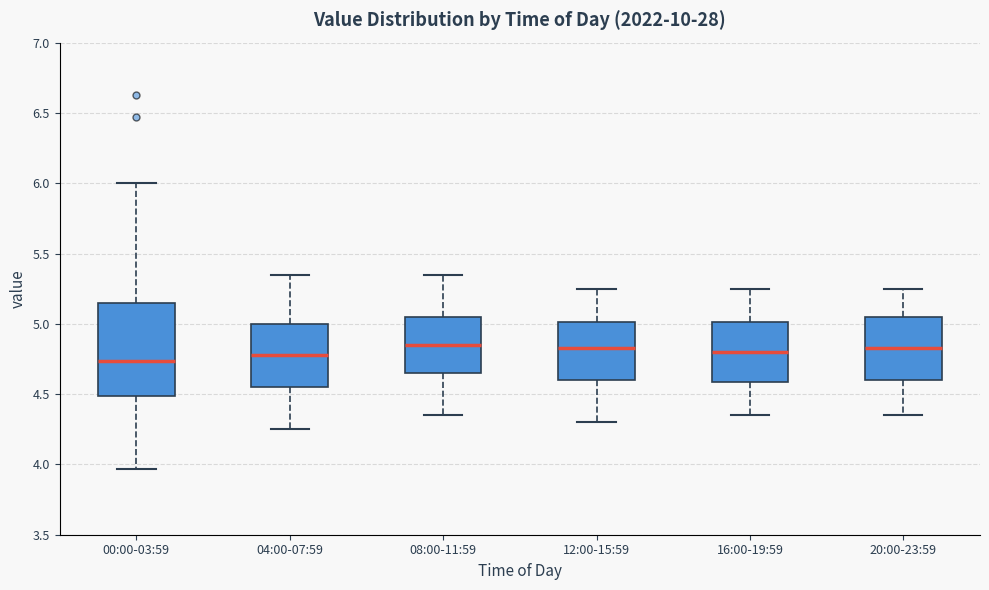

Where does the median line of the box for 20:00-23:59 sit on the y-axis? The values are not printed on the chart, so give them approximately, as read against the axis.

4.85